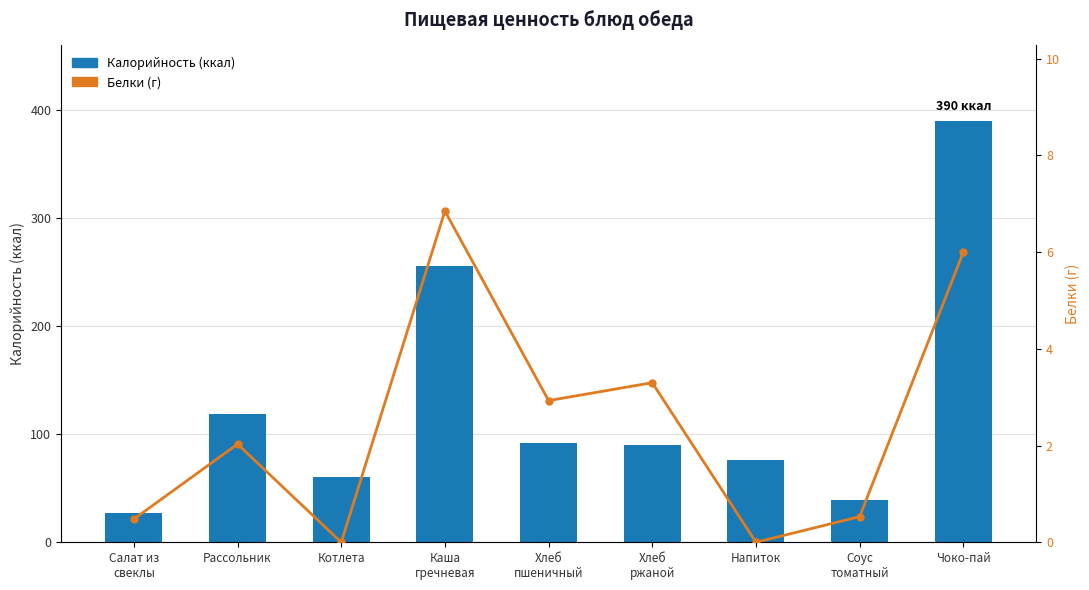

List the series in order of their overall mean, lowest first.

Белки (г), Калорийность